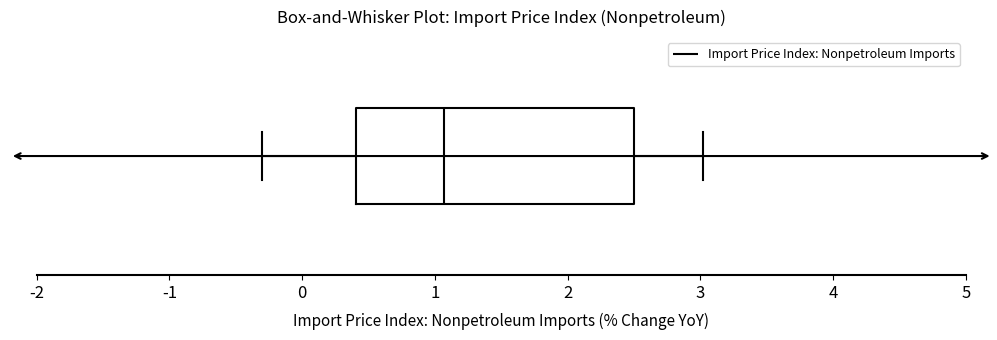

Transcribe this box plot: give where the median line is, the range the box spans, and where the two whiskers end, as read against the x-axis. The values are not printed on the chart, so give them approximately, as read against the axis.

median 1.1, box 0.4 to 2.5, whiskers -0.3 to 3.0